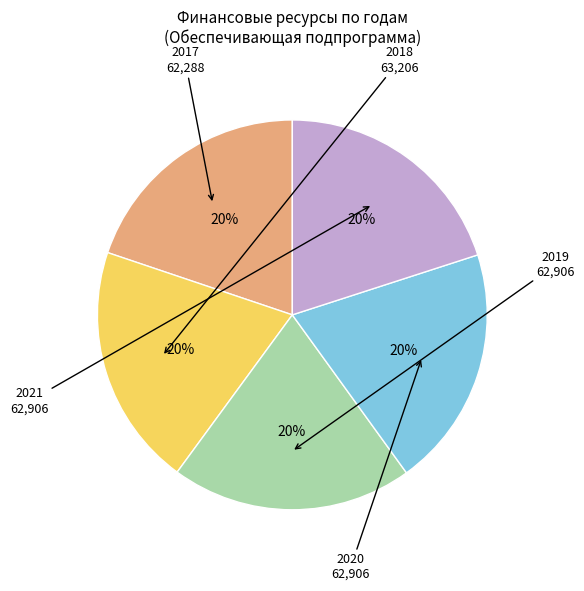

To the nearest percent, what is the average slice percentage?

20%